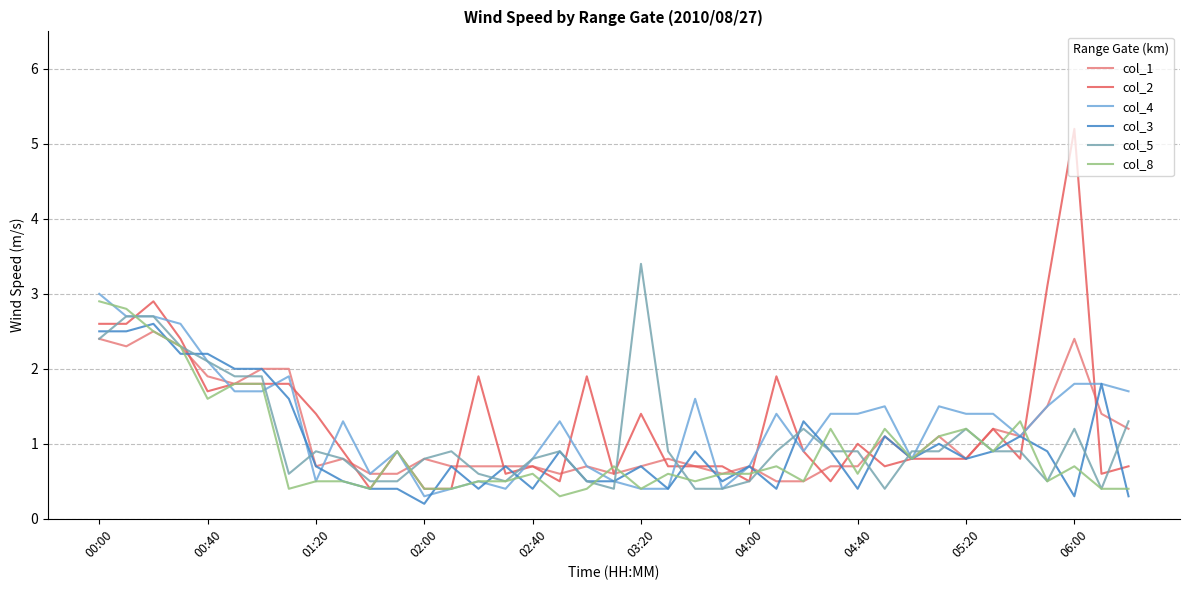

Which series has the largest range (max minus min)?

col_2